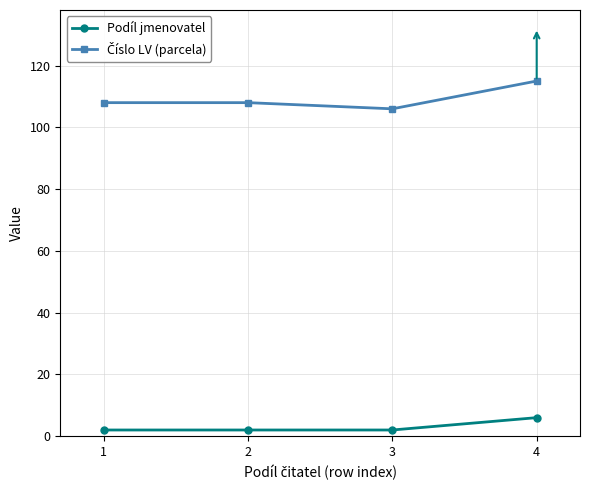

What is the sum of all Podíl jmenovatel values?

12